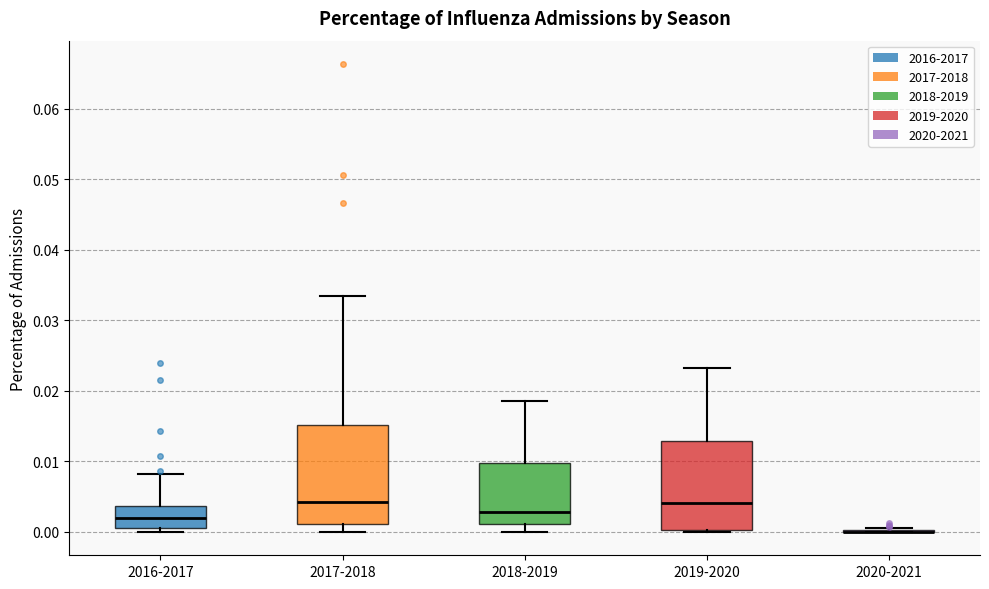

Where does the median line of the box for 2018-2019 sit on the y-axis? The values are not printed on the chart, so give them approximately, as read against the axis.

0.003